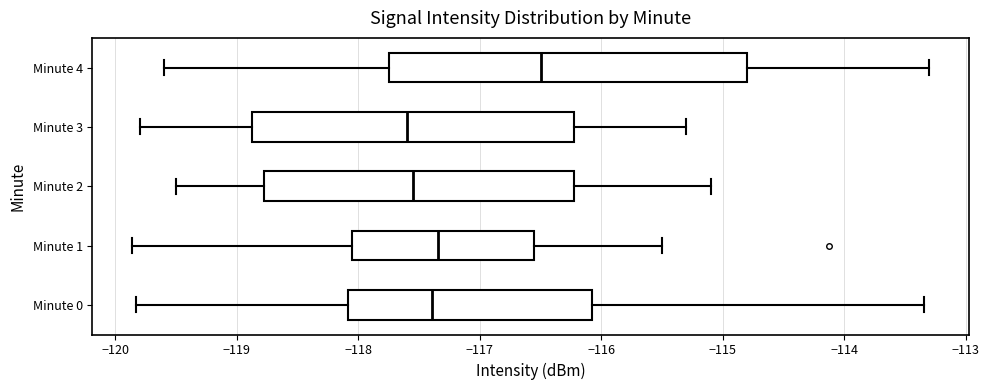

Reading bottom to top, read every box against the x-axis: the position of its median line, the range the box covers, and the ends of its whiskers. The values are not printed on the chart, so give them approximately, as read against the axis.

Minute 0: median -117.4, box -118.1 to -116.1, whiskers -119.8 to -113.3
Minute 1: median -117.3, box -118.0 to -116.5, whiskers -119.9 to -115.5
Minute 2: median -117.5, box -118.8 to -116.2, whiskers -119.5 to -115.1
Minute 3: median -117.6, box -118.9 to -116.2, whiskers -119.8 to -115.3
Minute 4: median -116.5, box -117.7 to -114.8, whiskers -119.6 to -113.3